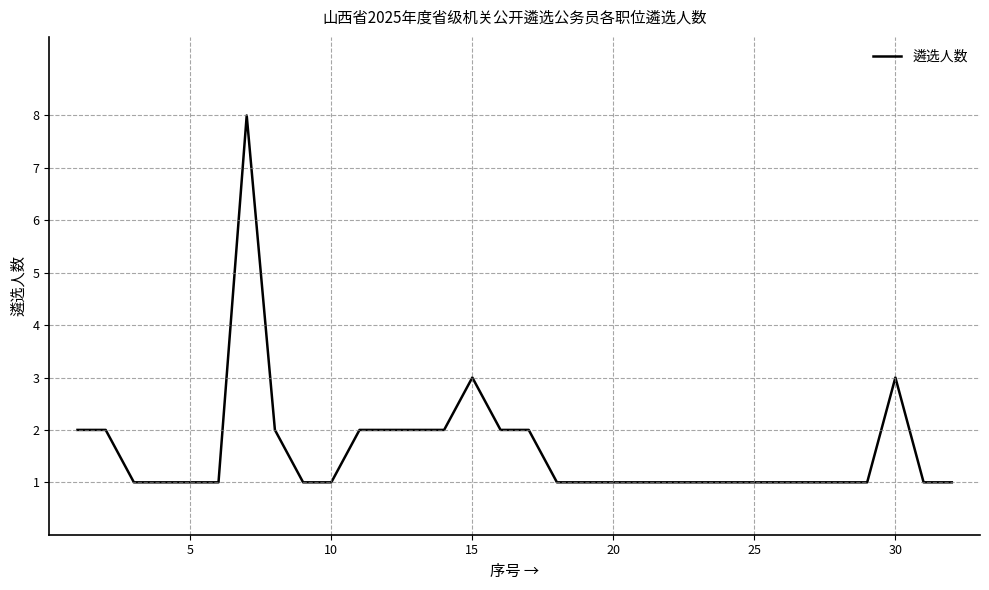

Count the number of data series in this chart.

1